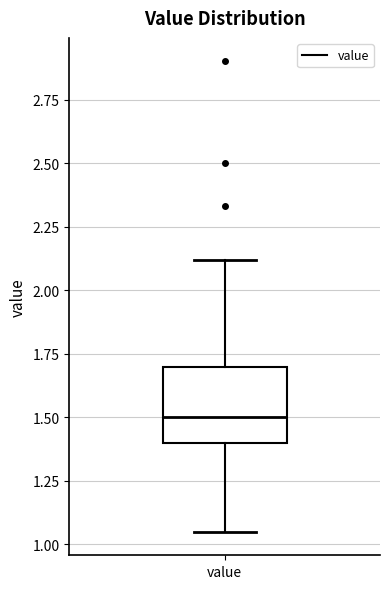

Transcribe this box plot: give where the median line is, the range the box spans, and where the two whiskers end, as read against the y-axis. The values are not printed on the chart, so give them approximately, as read against the axis.

median 1.50, box 1.40 to 1.70, whiskers 1.05 to 2.10